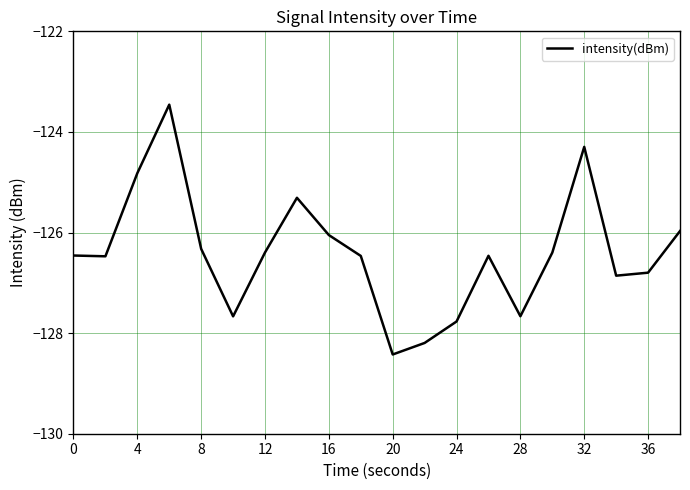

What is the difference between the maximum and minimum values?

5.0